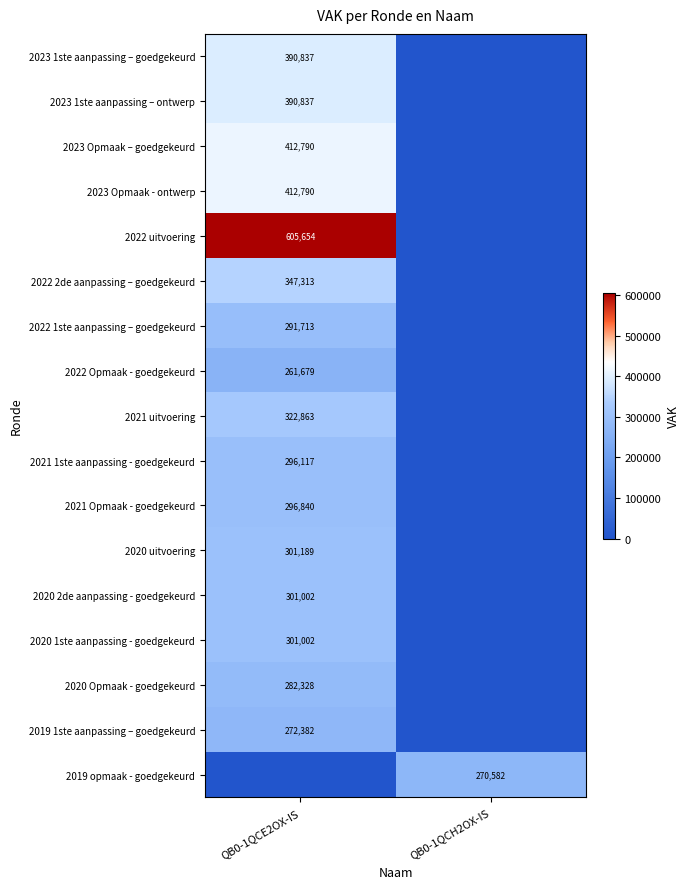

What is the total value across all series at QB0-1QCE2OX-IS?

5487336